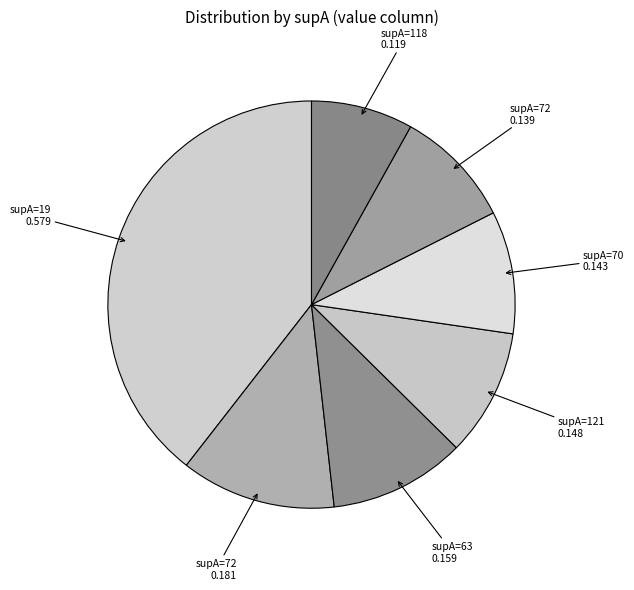

Which category has the smallest portion of the pie?

118